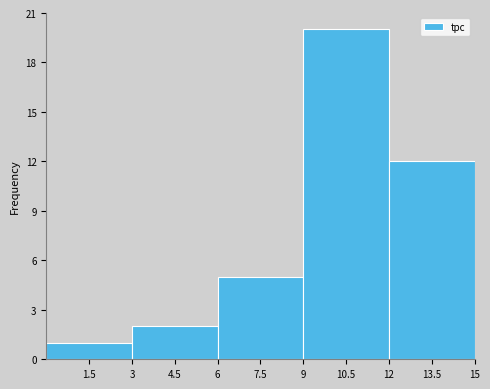

Reading left to right, list every bar in this chart as the range it spans on the x-axis followed by its height. The values are not printed on the chart, so give them approximately, as read against the axis.

0 to 3: 1
3 to 6: 2
6 to 9: 5
9 to 12: 20
12 to 15: 12